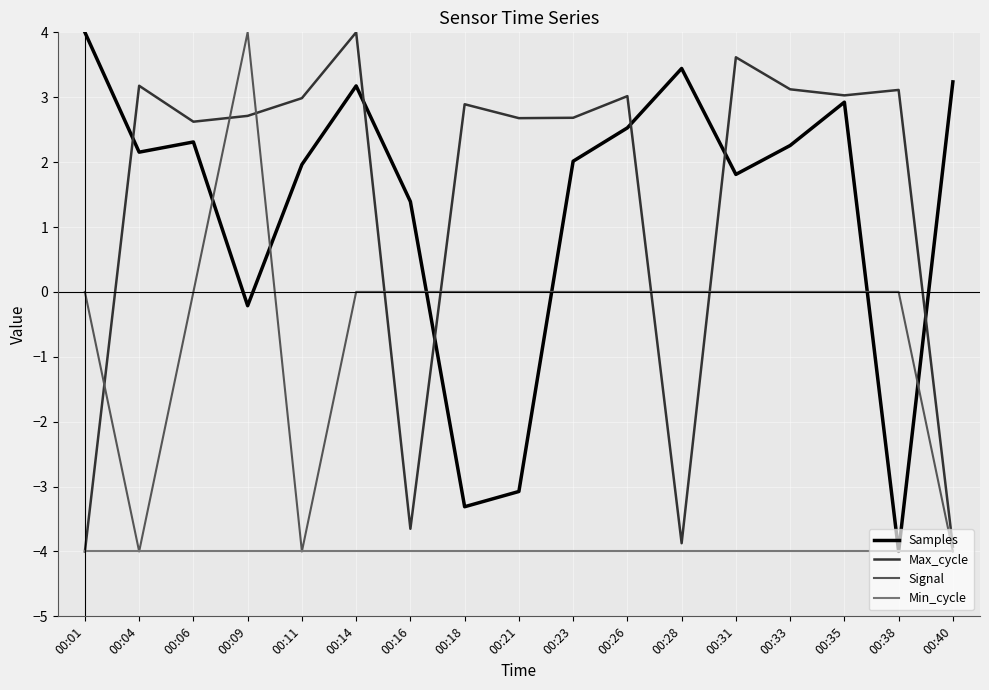

Between which two adjacent categories do Signal and Samples first intersect?

00:06 and 00:09